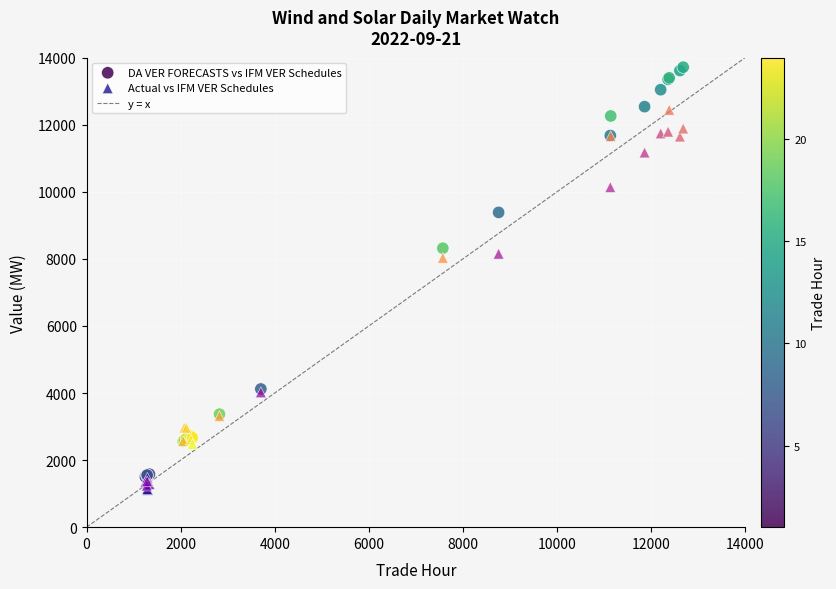

Which series reaches the minimum Y coordinate?

Actual vs IFM VER Schedules